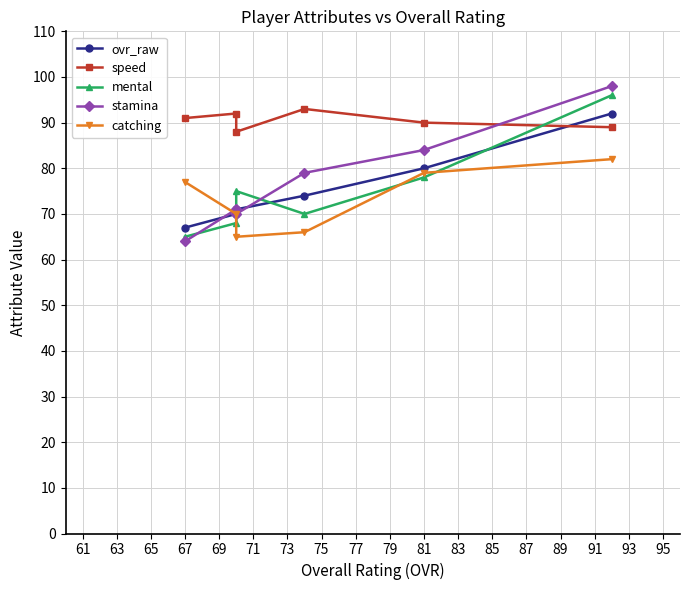

What is the maximum value for mental?

96